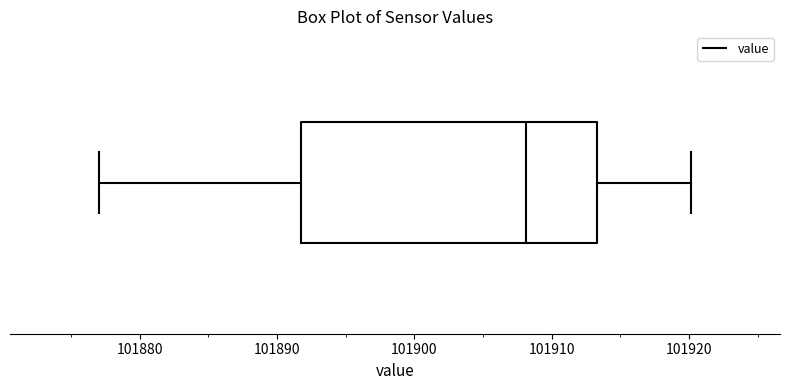

Transcribe this box plot: give where the median line is, the range the box spans, and where the two whiskers end, as read against the x-axis. The values are not printed on the chart, so give them approximately, as read against the axis.

median 101908, box 101892 to 101913, whiskers 101877 to 101920